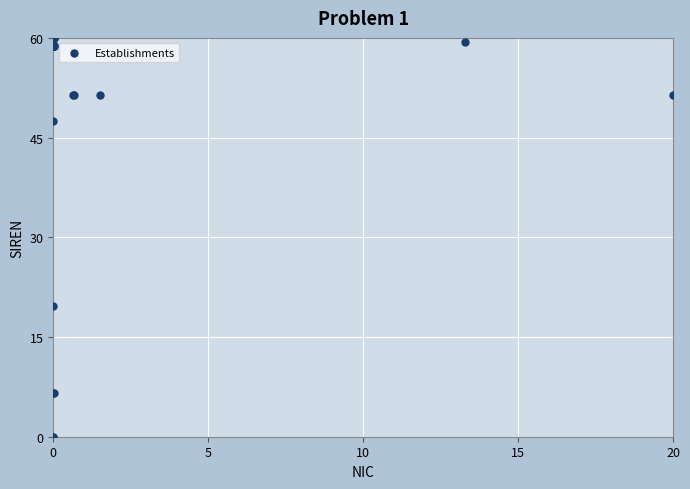

What Y value in the scatter plot is closest to 30?

19.7